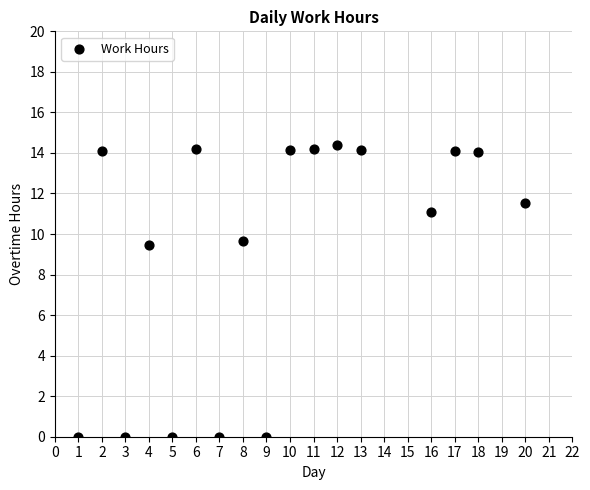

What is the range of X values (max minus min)?

19.0